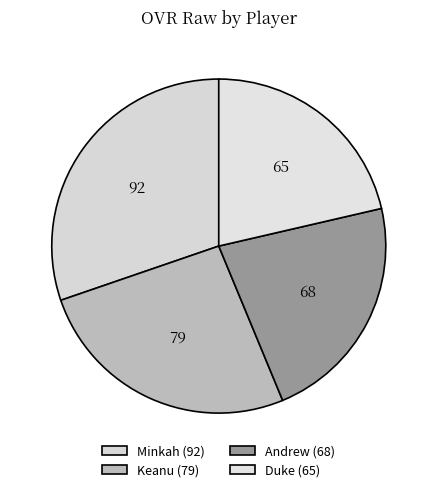

Does Keanu represent more than half of the total?

No